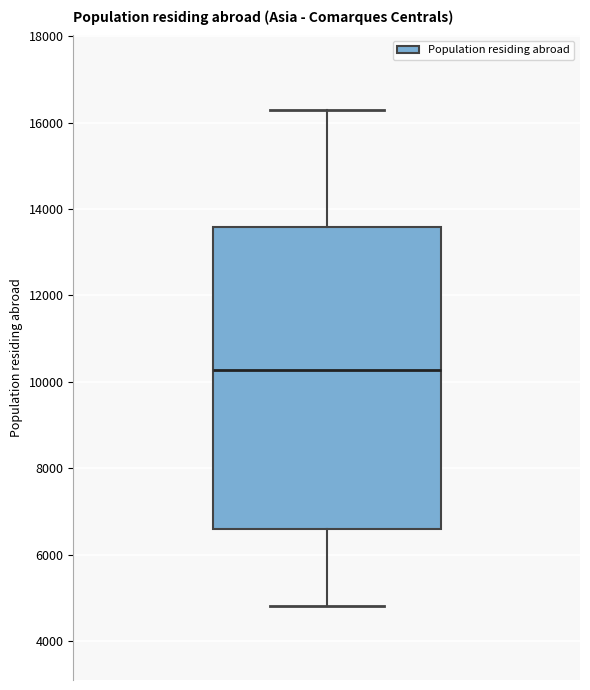

Where is the lower edge of the box on the y-axis? The values are not printed on the chart, so give them approximately, as read against the axis.

6600